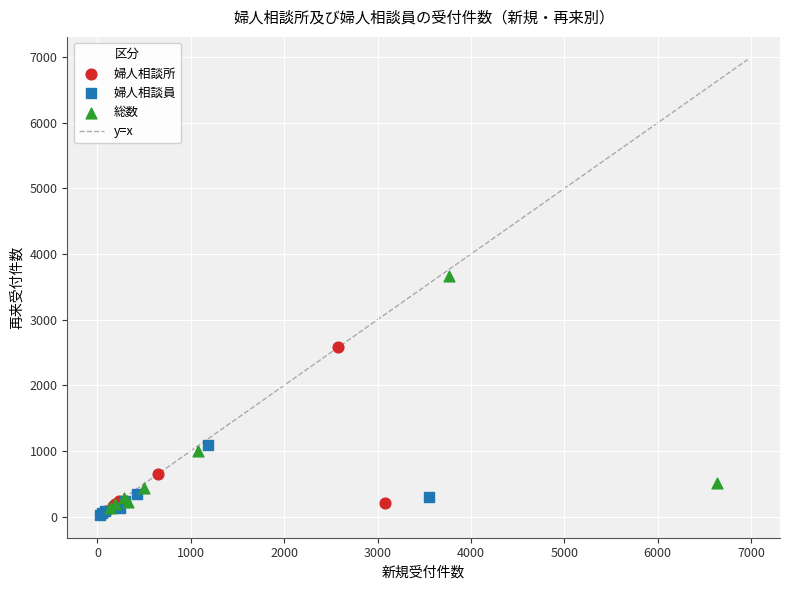

Which series has the widest spread of Y values?

総数